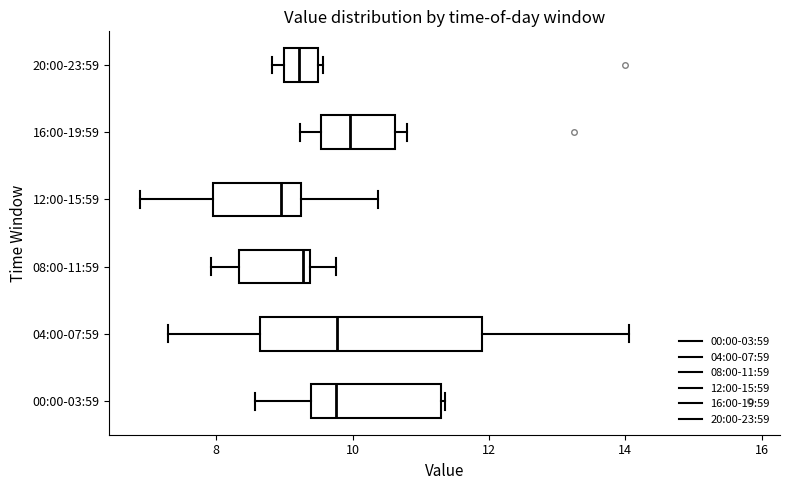

Which box's median line is the furthest to the left?

12:00-15:59